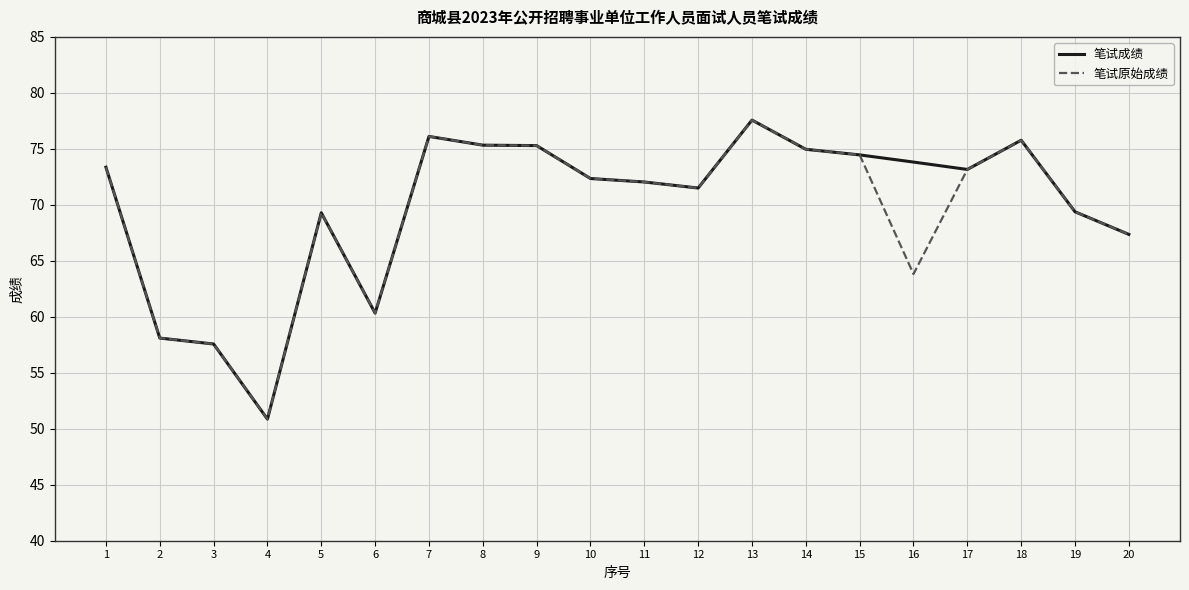

Is this an area chart (filled region under the line)?

No